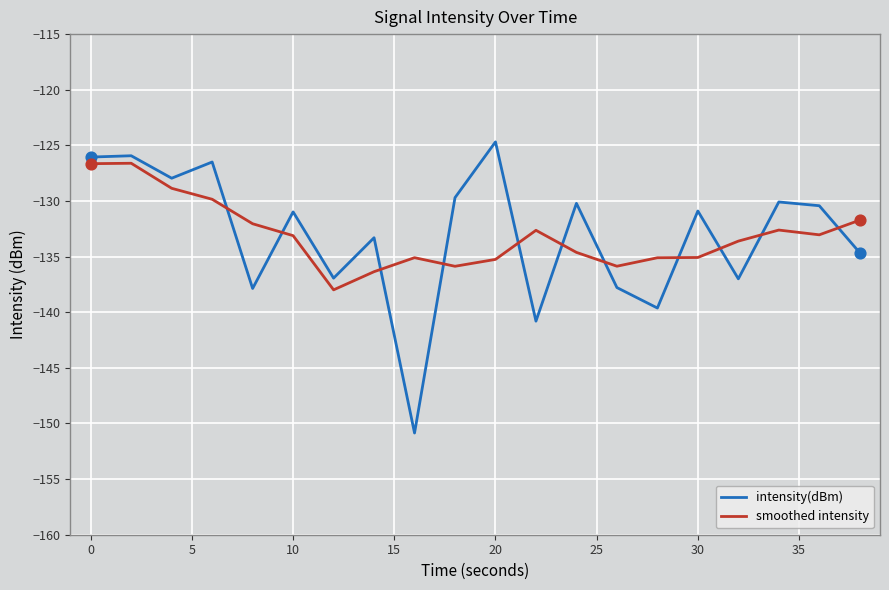

After their last crossing, which series has the higher values: smoothed intensity or intensity(dBm)?

smoothed intensity